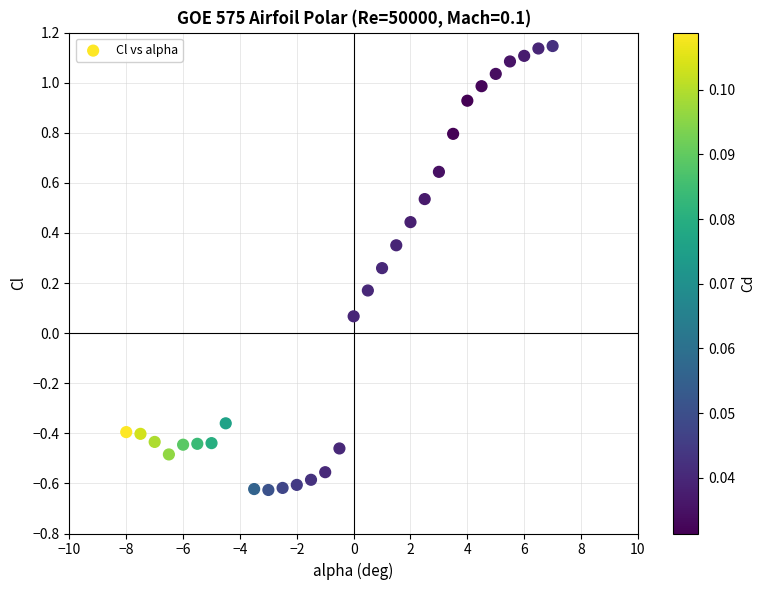

What is the range of Y values (max minus min)?

1.8